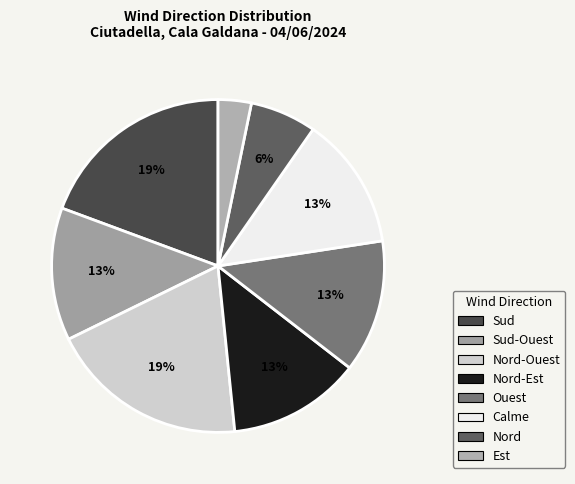

Which slice is the smallest?

Est